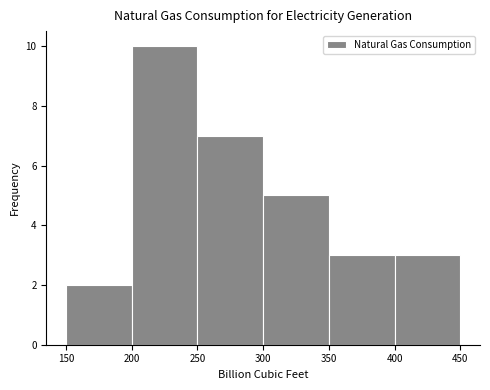

What is the height of the bar covering 150 to 200 on the x-axis? The values are not printed on the chart, so give them approximately, as read against the axis.

2